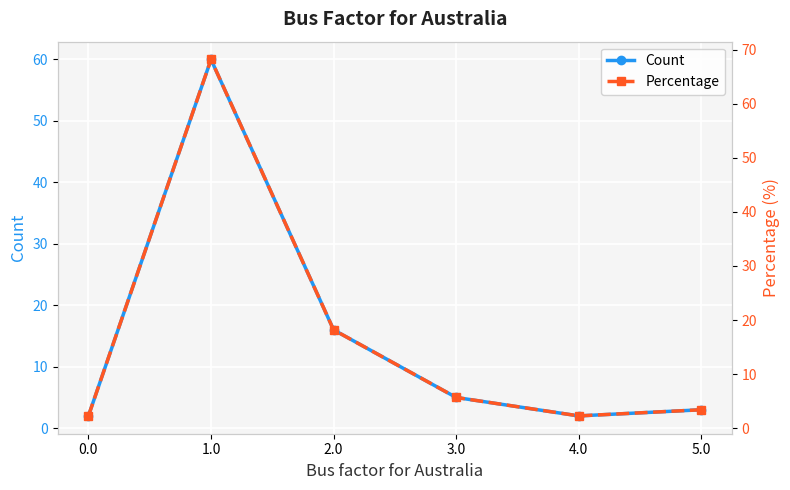

What value does the Count series have at 2.0?

16